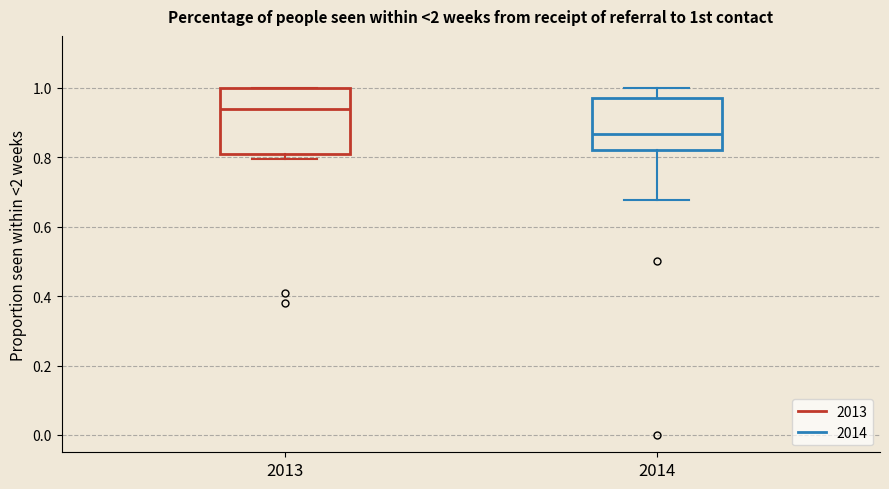

Which box has the lowest median line?

2014